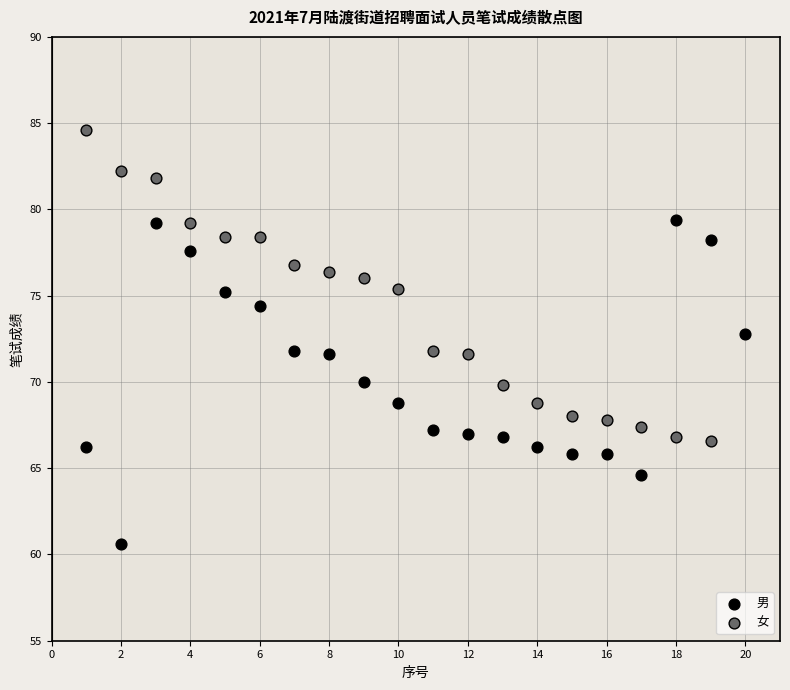

Which series reaches the maximum Y coordinate?

女